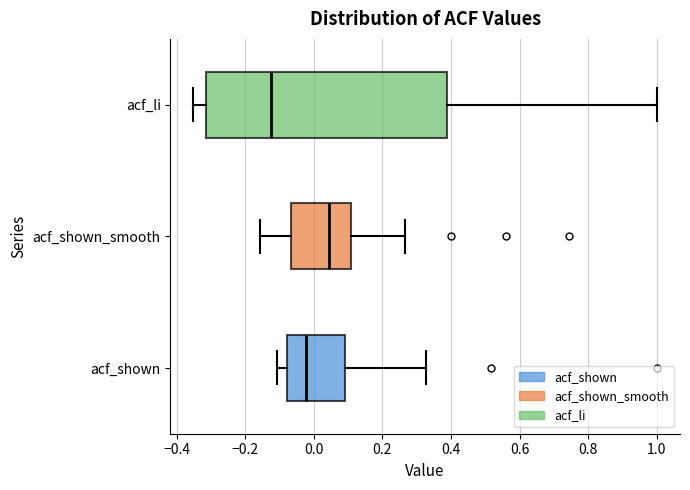

Reading bottom to top, read every box against the x-axis: the position of its median line, the range the box covers, and the ends of its whiskers. The values are not printed on the chart, so give them approximately, as read against the axis.

acf_shown: median -0.02, box -0.08 to 0.10, whiskers -0.10 to 0.32
acf_shown_smooth: median 0.04, box -0.06 to 0.10, whiskers -0.16 to 0.26
acf_li: median -0.12, box -0.32 to 0.38, whiskers -0.36 to 1.00